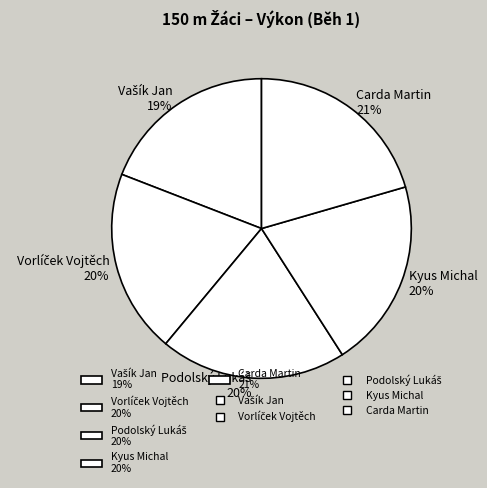

To the nearest percent, what is the average slice percentage?

20%